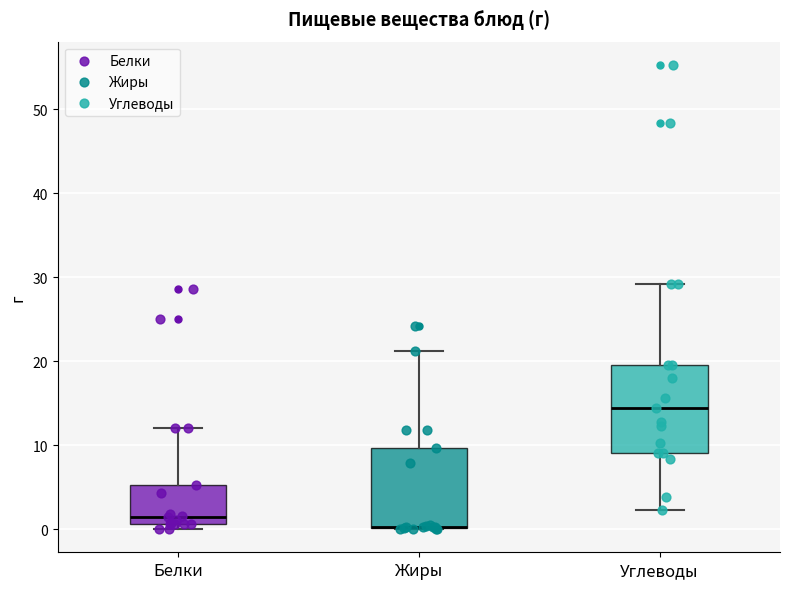

Where does the upper whisker of the box for Белки end on the y-axis? The values are not printed on the chart, so give them approximately, as read against the axis.

12